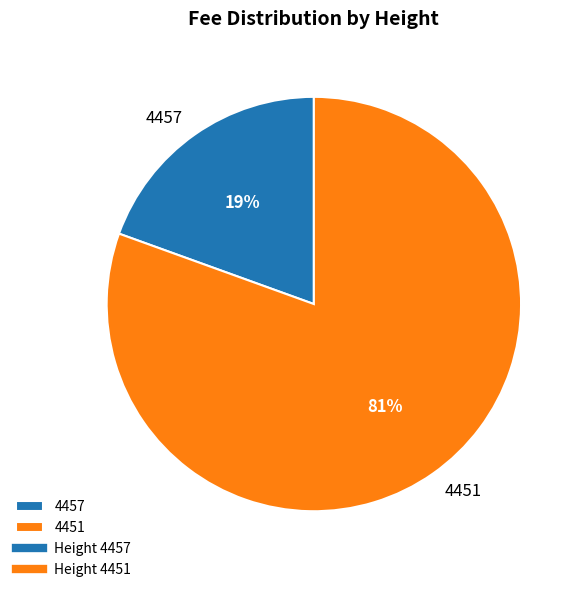

Combined, do 4451 and 4457 account for over 50%?

Yes